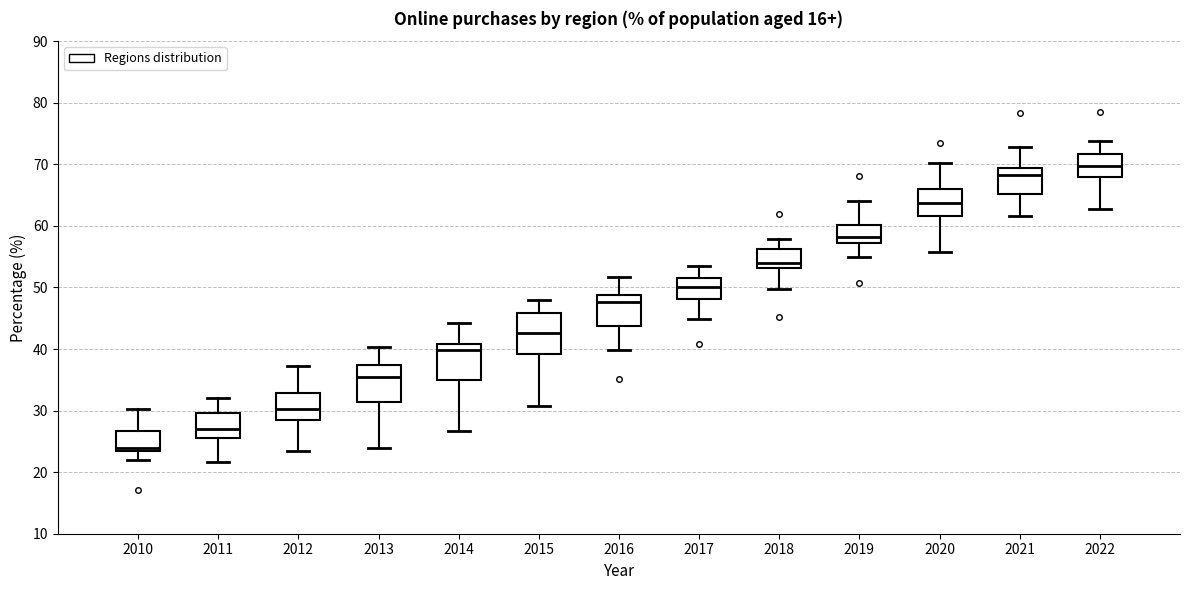

Reading left to right, read every box against the y-axis: the position of its median line, the range the box covers, and the ends of its whiskers. The values are not printed on the chart, so give them approximately, as read against the axis.

2010: median 24 (just above the box's lower edge), box 24 to 27, whiskers 22 to 30
2011: median 27, box 26 to 30, whiskers 22 to 32
2012: median 30, box 29 to 33, whiskers 23 to 37
2013: median 36, box 31 to 37, whiskers 24 to 40
2014: median 40, box 35 to 41, whiskers 27 to 44
2015: median 43, box 39 to 46, whiskers 31 to 48
2016: median 48, box 44 to 49, whiskers 40 to 52
2017: median 50, box 48 to 52, whiskers 45 to 54
2018: median 54, box 53 to 56, whiskers 50 to 58
2019: median 58, box 57 to 60, whiskers 55 to 64
2020: median 64, box 62 to 66, whiskers 56 to 70
2021: median 68, box 65 to 69, whiskers 62 to 73
2022: median 70, box 68 to 72, whiskers 63 to 74